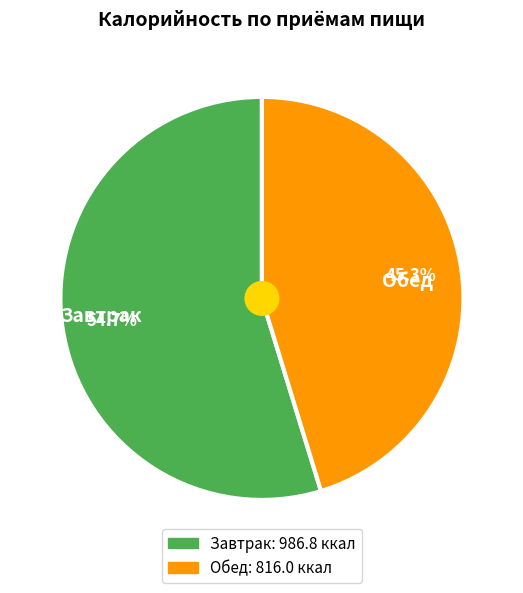

Which category has the biggest portion of the pie?

Завтрак